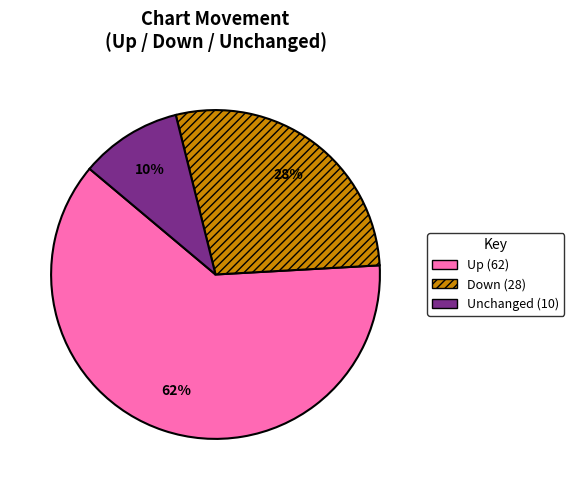

Is there a majority slice in this chart?

Yes